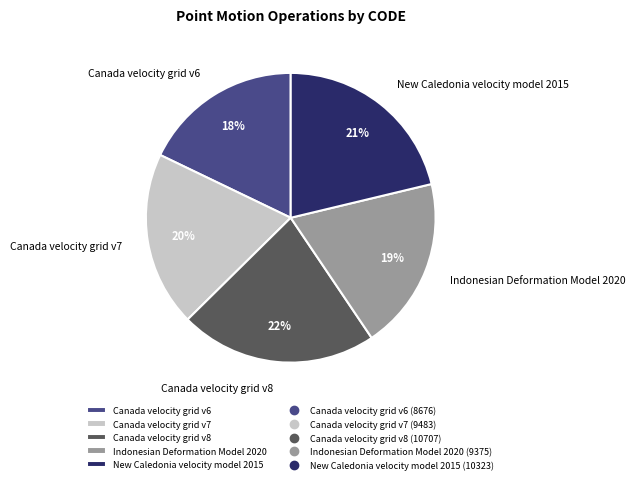

Is it true that Canada velocity grid v6 is 30% of the pie?

False